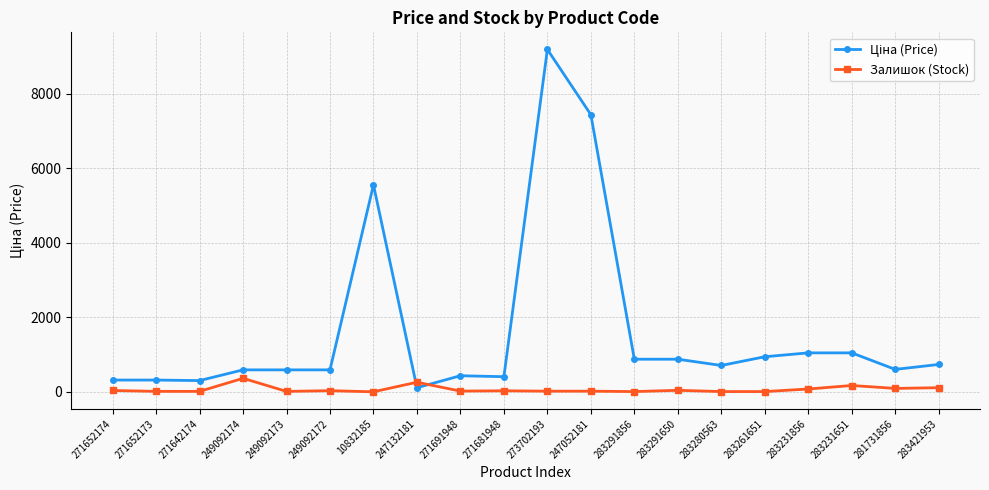

True or false: Залишок (Stock) has a value of 3.0 at 10832185.

True